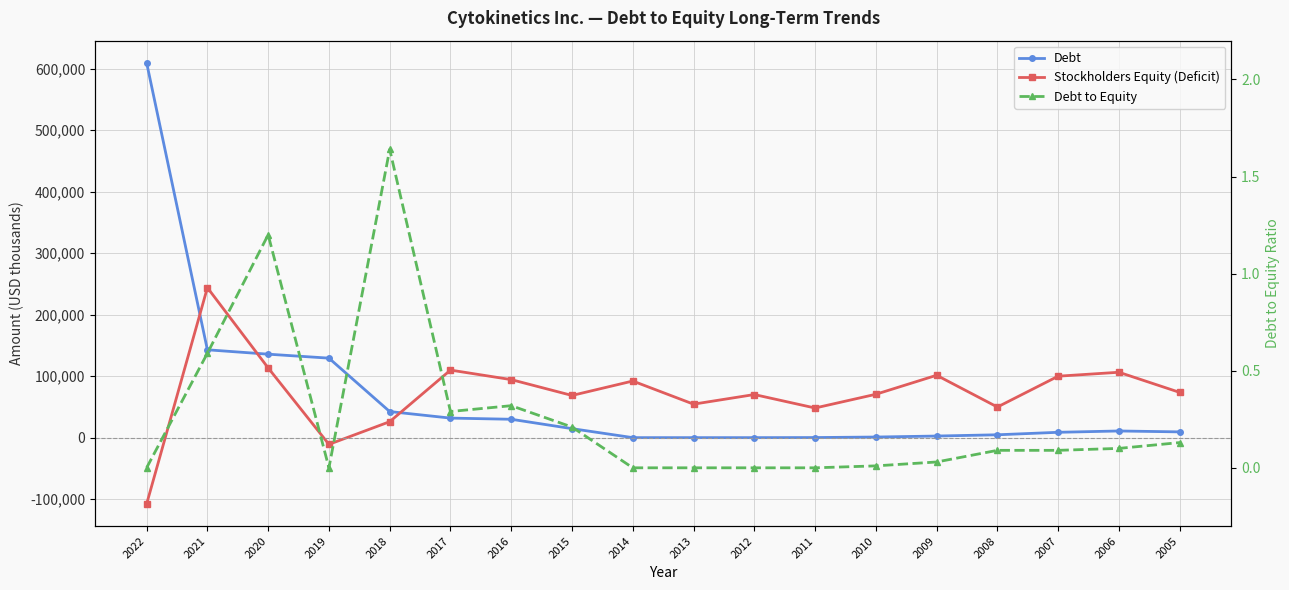

Rank the series at 2015 from lowest to highest value.

Debt to Equity, Debt, Stockholders Equity (Deficit)